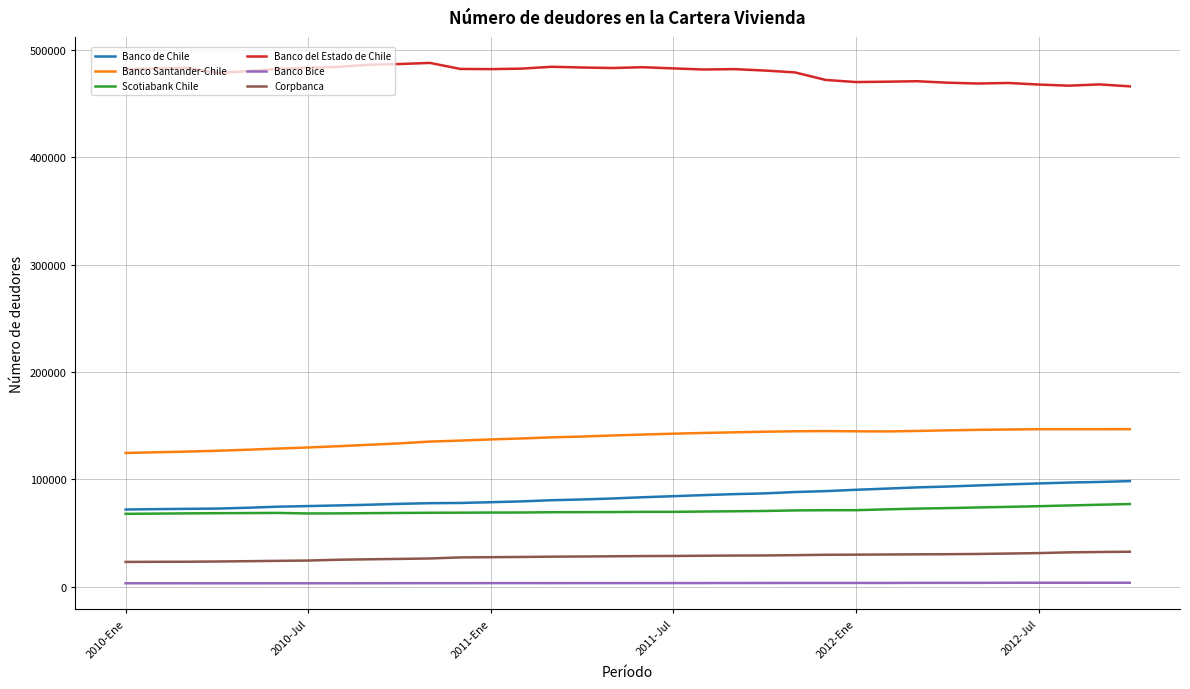

List the series in order of their peak value, lowest first.

Banco Bice, Corpbanca, Scotiabank Chile, Banco de Chile, Banco Santander-Chile, Banco del Estado de Chile